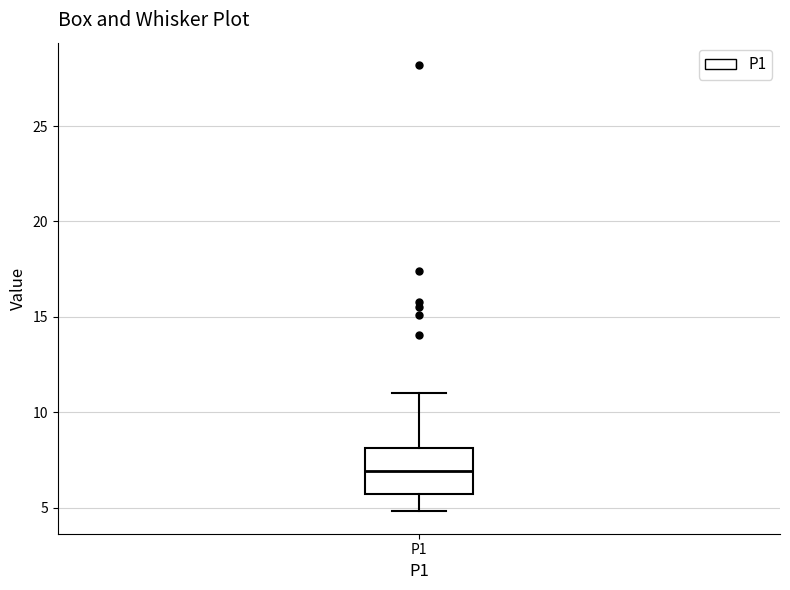

Transcribe this box plot: give where the median line is, the range the box spans, and where the two whiskers end, as read against the y-axis. The values are not printed on the chart, so give them approximately, as read against the axis.

median 7.0, box 5.5 to 8.0, whiskers 5.0 to 11.0